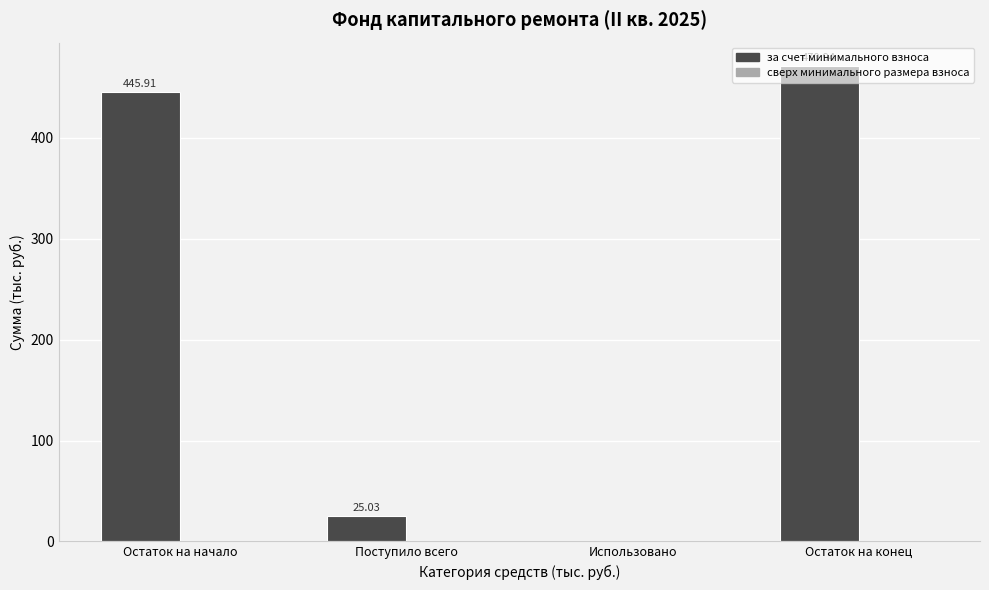

What is the sum of the values at Остаток на конец and Поступило всего?

496.0